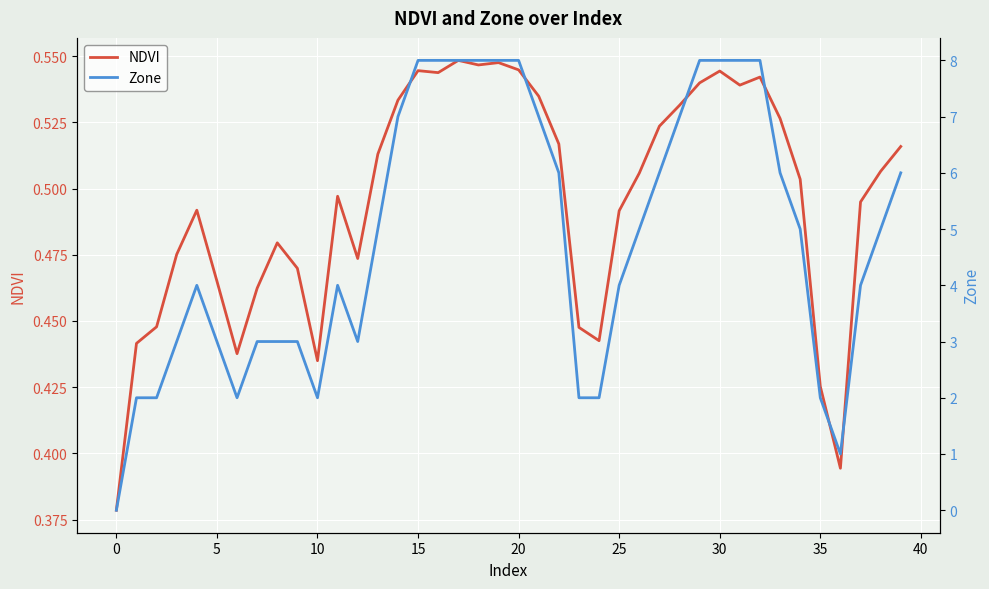

Is it true that Zone equals 8.0 at 30?

True